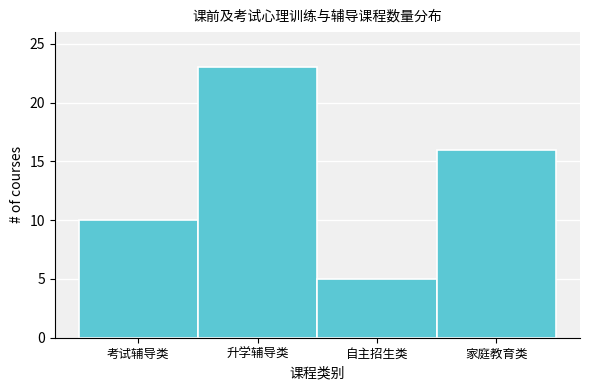

Reading right to left, extract all data points from this chart.

家庭教育类=16	自主招生类=5	升学辅导类=23	考试辅导类=10